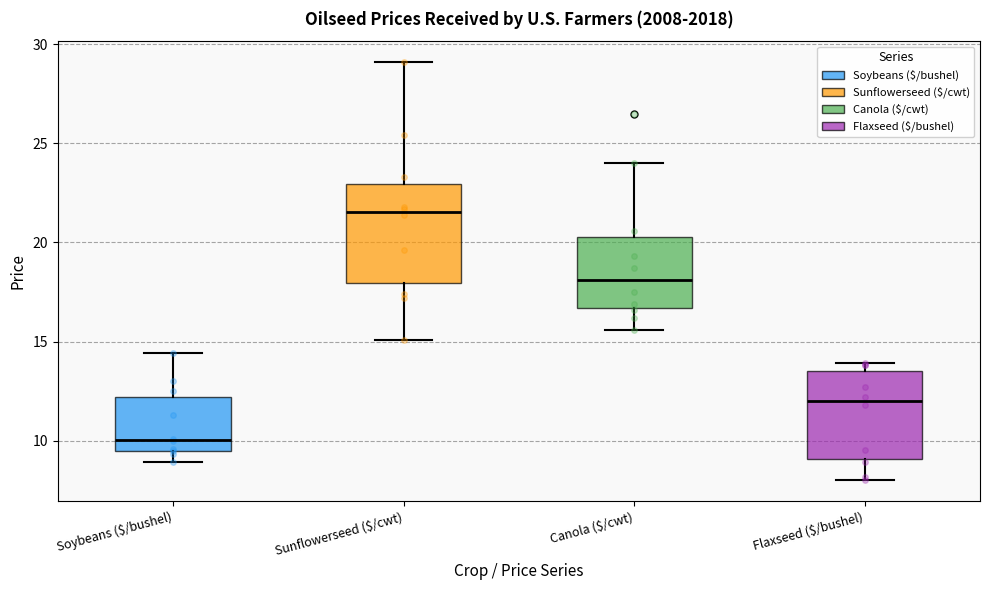

Reading left to right, transcribe this box plot: for each box, give where its median line is, the range the box spans, and where its two whiskers end, as read against the y-axis. The values are not printed on the chart, so give them approximately, as read against the axis.

Soybeans ($/bushel): median 10.0, box 9.5 to 12.0, whiskers 9.0 to 14.5
Sunflowerseed ($/cwt): median 21.5, box 18.0 to 23.0, whiskers 15.0 to 29.0
Canola ($/cwt): median 18.0, box 16.5 to 20.5, whiskers 15.5 to 24.0
Flaxseed ($/bushel): median 12.0, box 9.0 to 13.5, whiskers 8.0 to 14.0